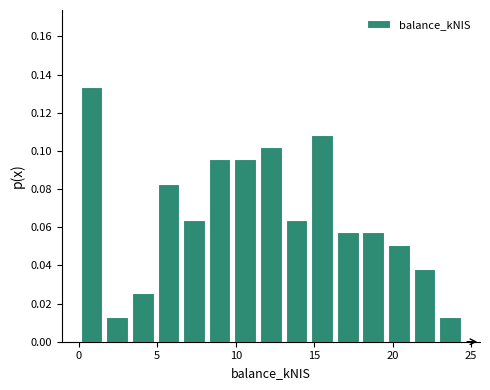

Read against the x-axis, roughly where is the centre of the tallest bar?

1.0